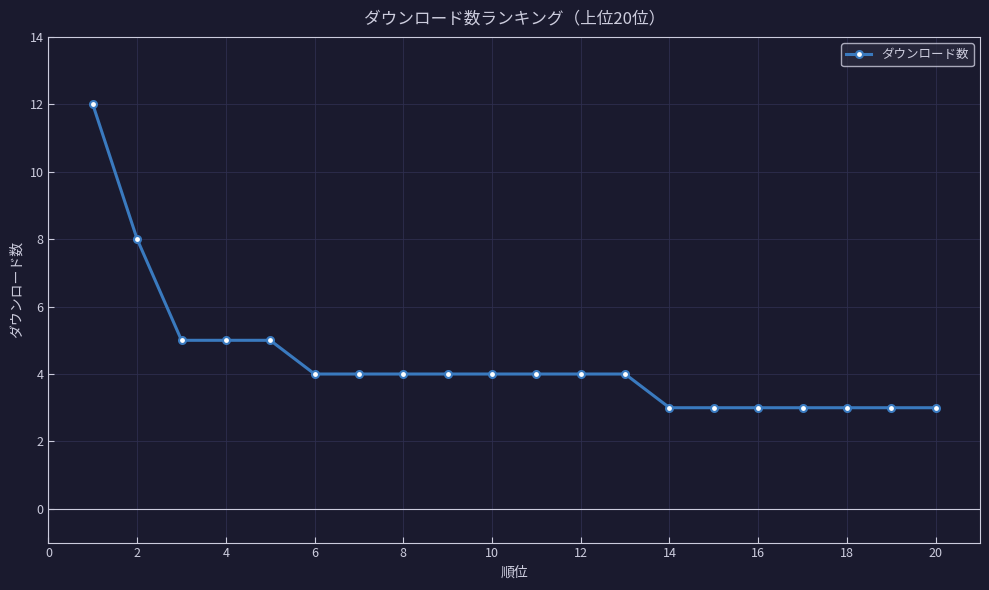

How many lines are shown in the chart?

1